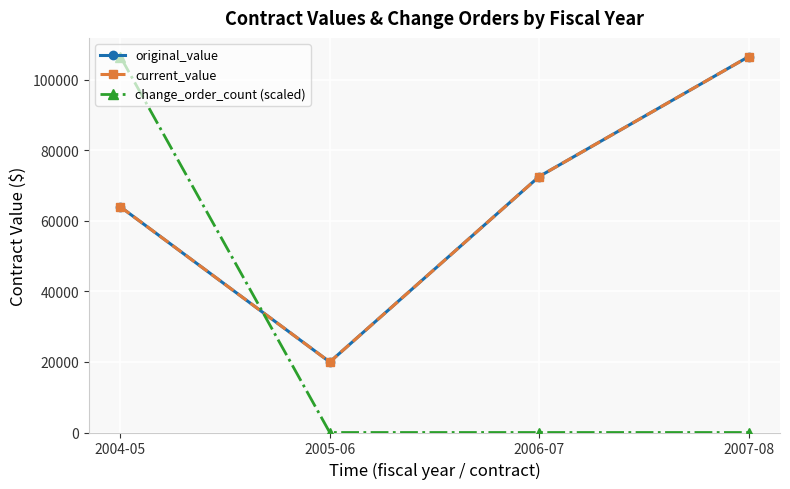

Where is change_order_count (scaled) nearest to the value 53290?

2004-05